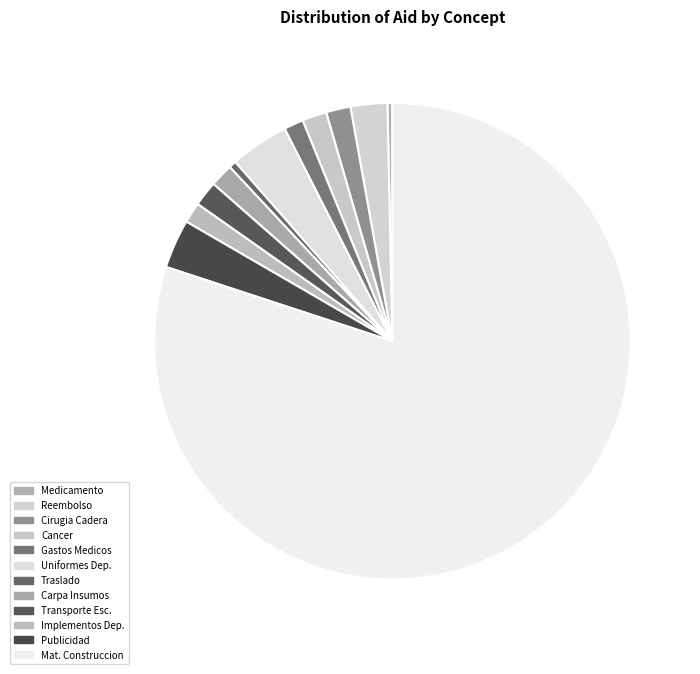

Does any single category account for the majority?

Yes